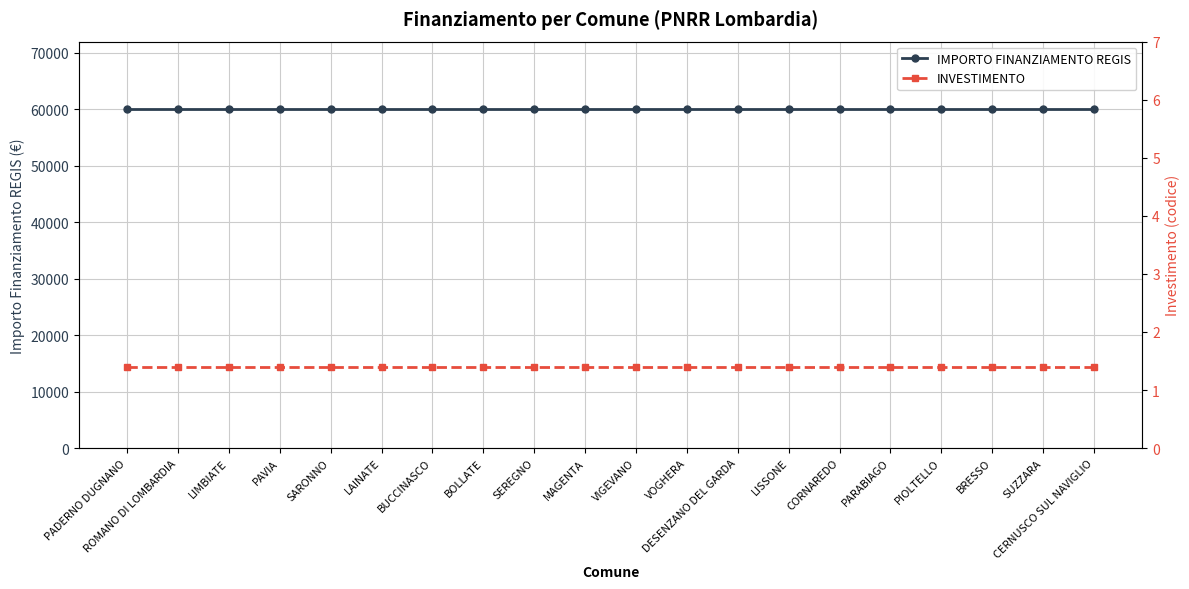

Where is IMPORTO FINANZIAMENTO REGIS nearest to the value 59966?

PADERNO DUGNANO